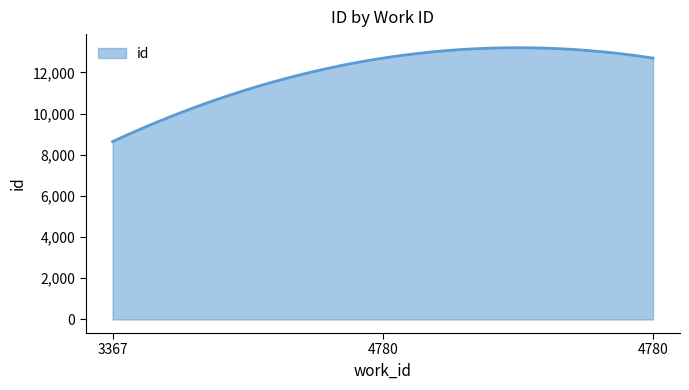

What is the minimum value shown in the chart?

8642.0